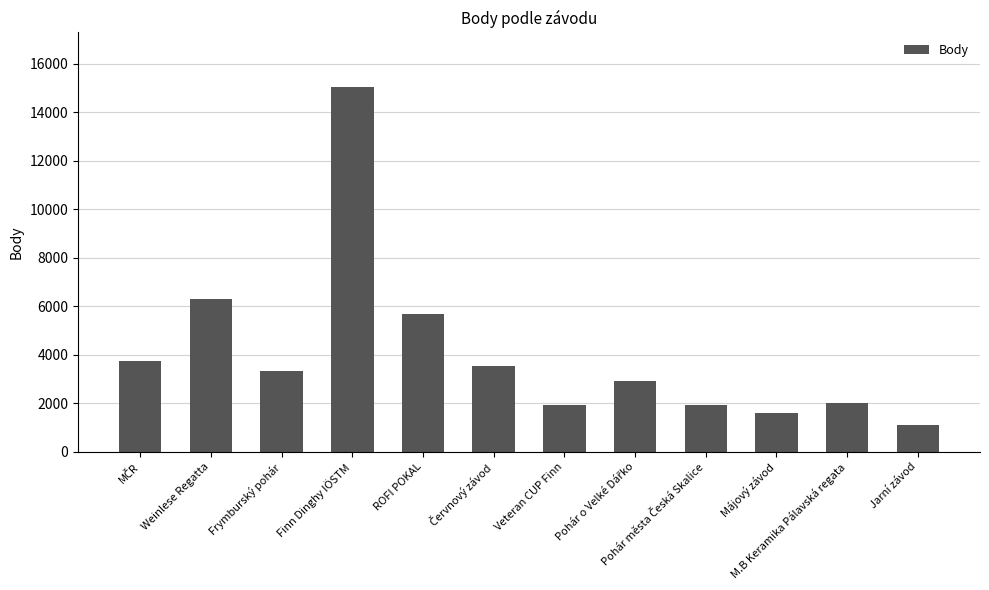

What is the smallest value displayed?

1093